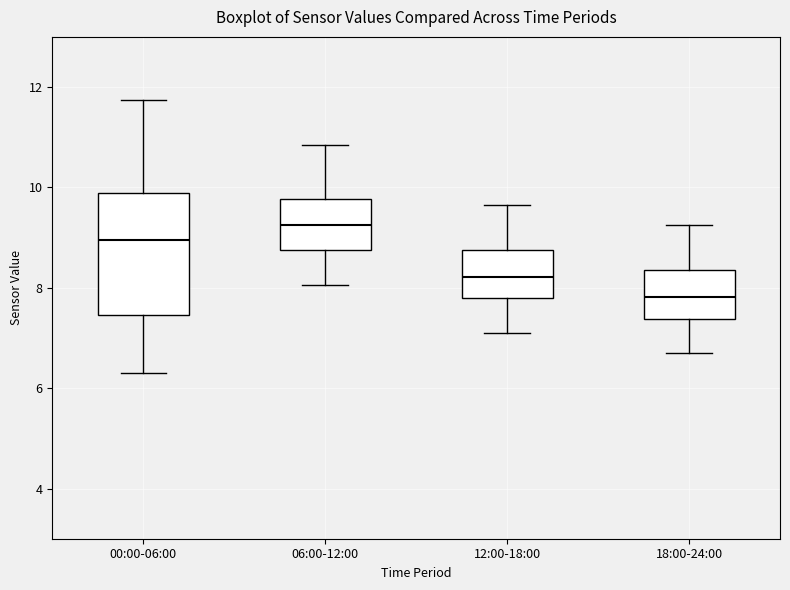

Reading left to right, read every box against the y-axis: the position of its median line, the range the box covers, and the ends of its whiskers. The values are not printed on the chart, so give them approximately, as read against the axis.

00:00-06:00: median 9.0, box 7.4 to 9.8, whiskers 6.4 to 11.8
06:00-12:00: median 9.2, box 8.8 to 9.8, whiskers 8.0 to 10.8
12:00-18:00: median 8.2, box 7.8 to 8.8, whiskers 7.2 to 9.6
18:00-24:00: median 7.8, box 7.4 to 8.4, whiskers 6.8 to 9.2